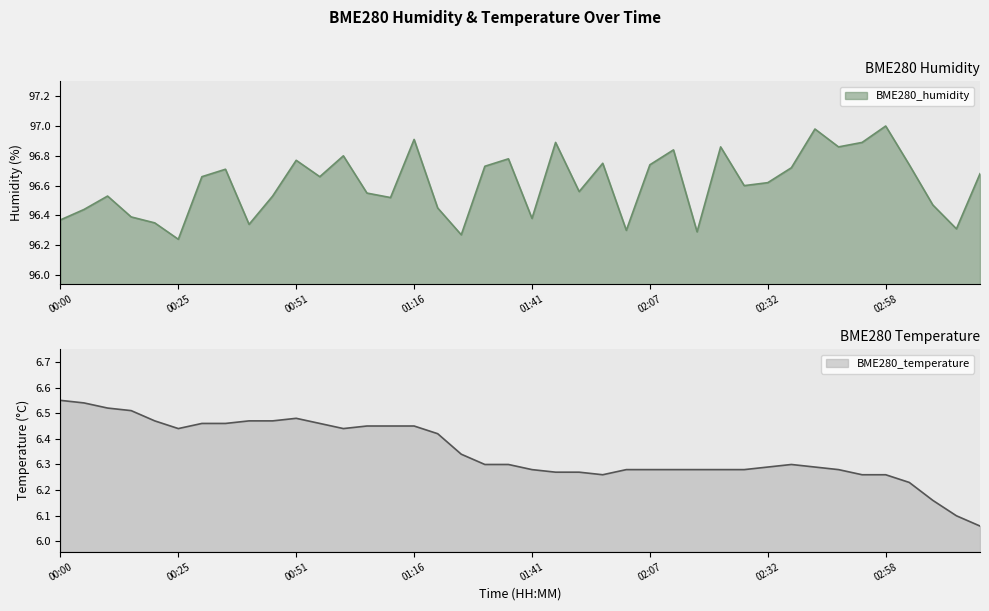

How many categories are shown in the chart?

40